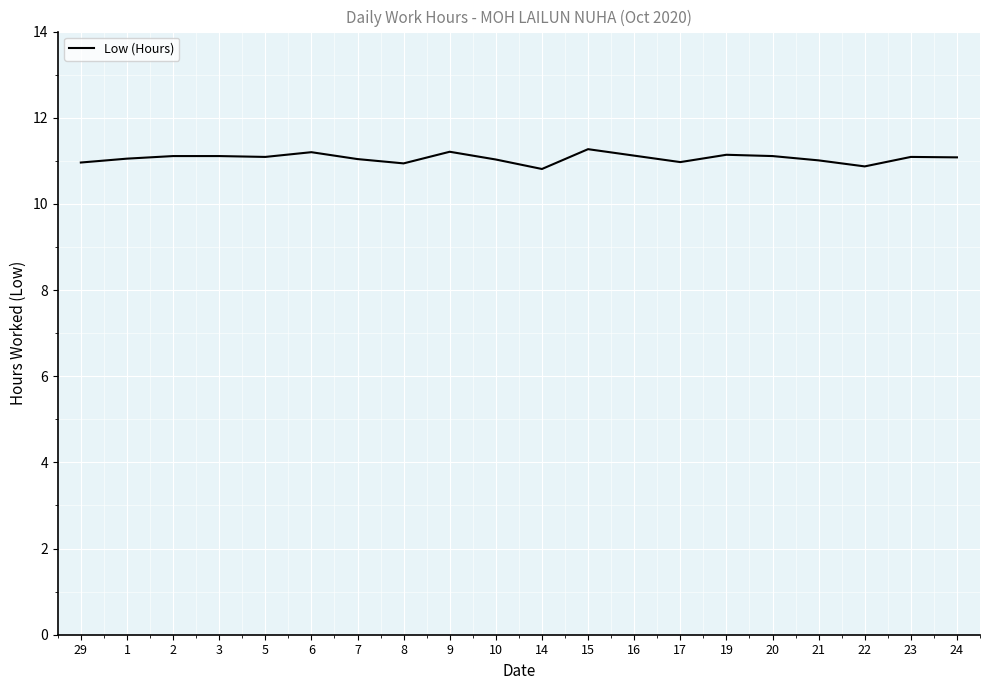

What position from the left is 2?

3